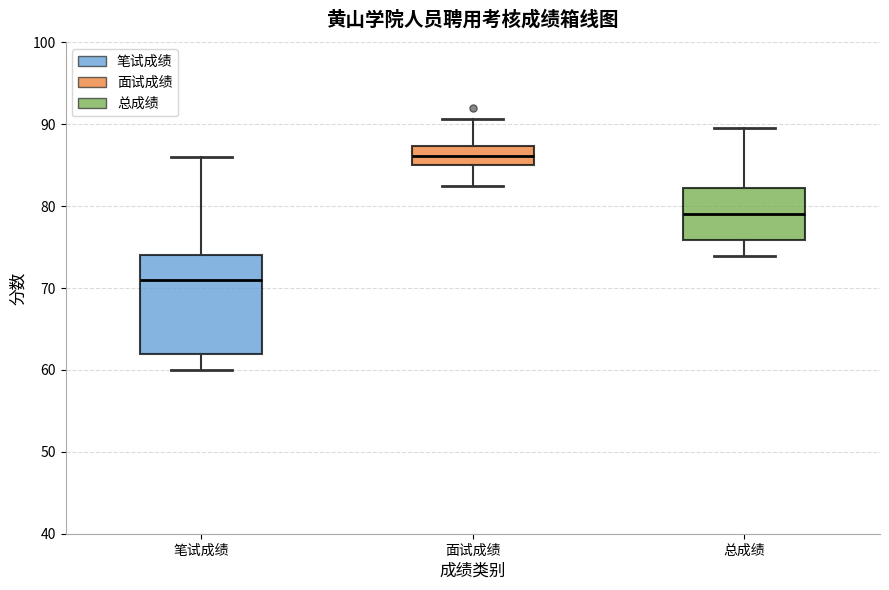

Which box's median line is the lowest?

笔试成绩